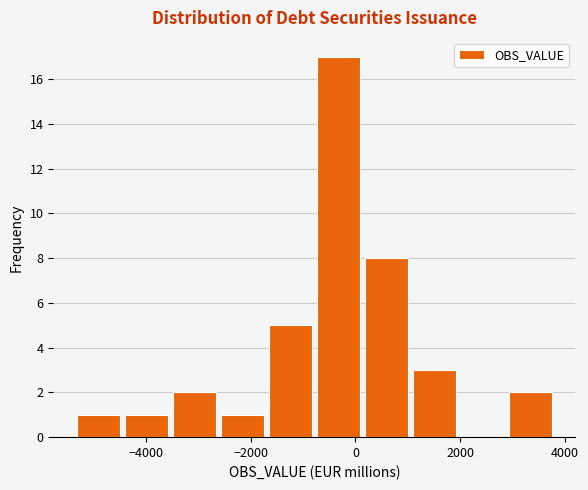

How tall is the bar that spans 1000 to 2000 on the x-axis? Neither the bar edges nor the heights are printed on the chart, so give them approximately, as read against the axes.

3